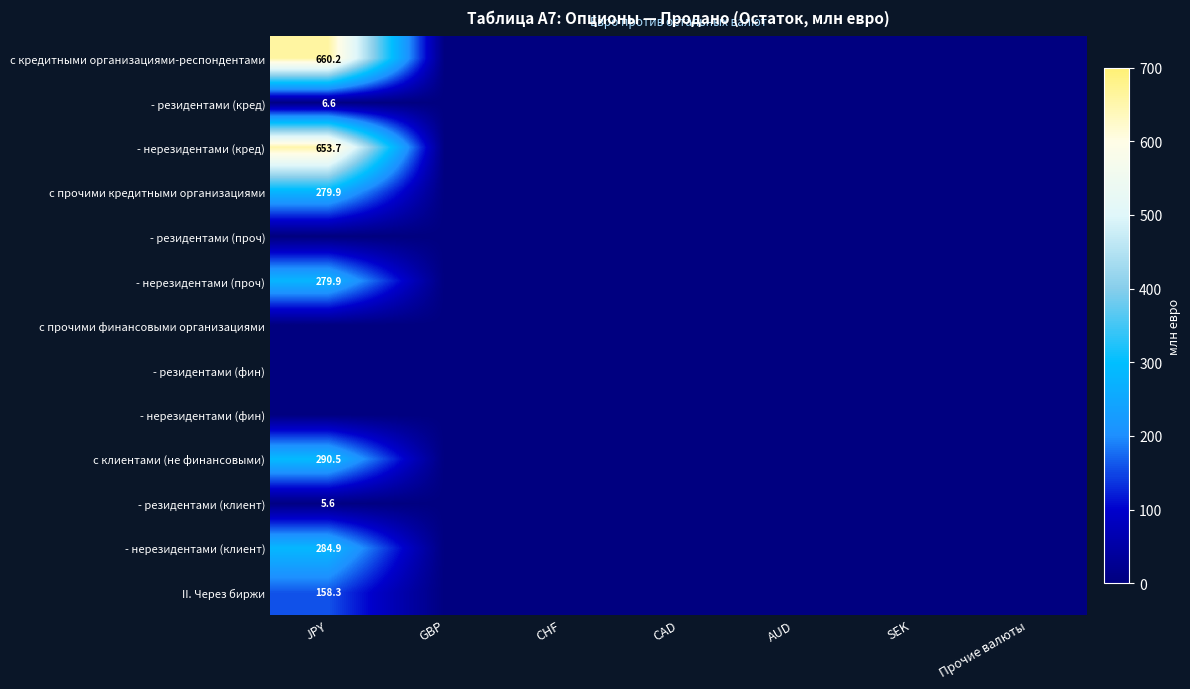

Is the value of - резидентами (проч) at JPY greater than the value of - нерезидентами (фин) at Прочие валюты?

No